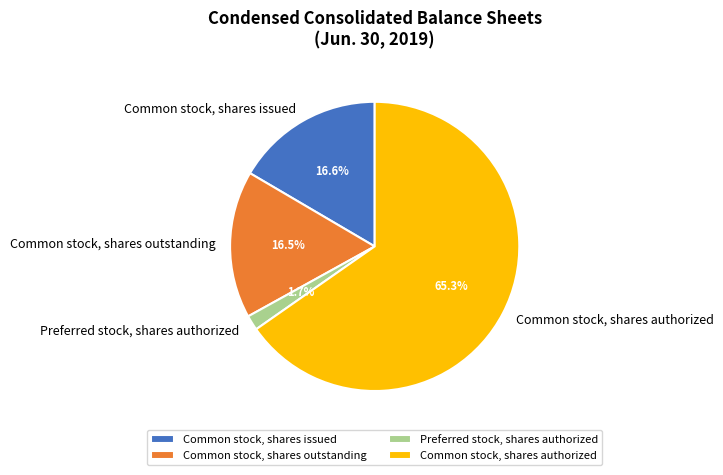

To the nearest percent, what is the average slice percentage?

25%